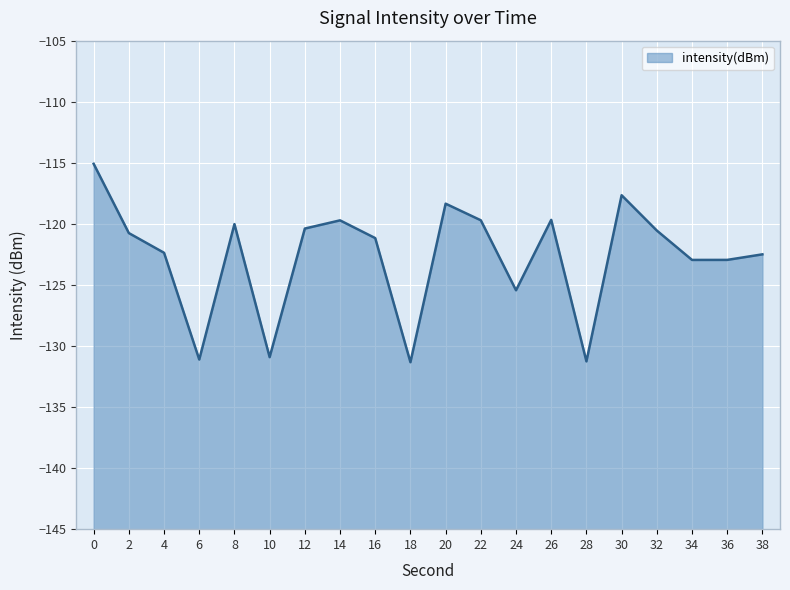

How many data points are above -120?

6